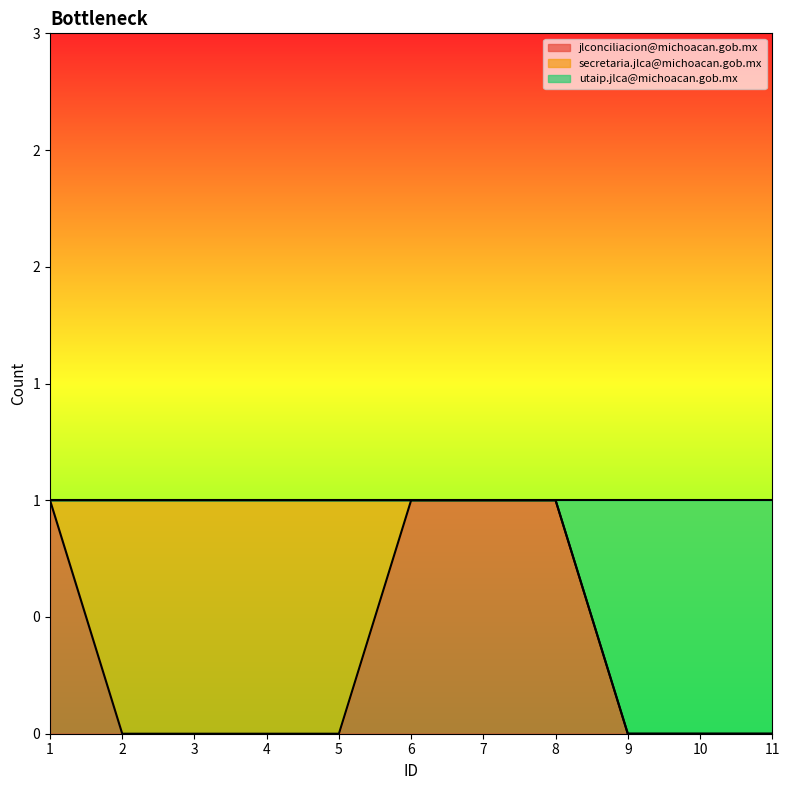

What is the difference between the maximum and minimum values in the utaip.jlca@michoacan.gob.mx series?

1